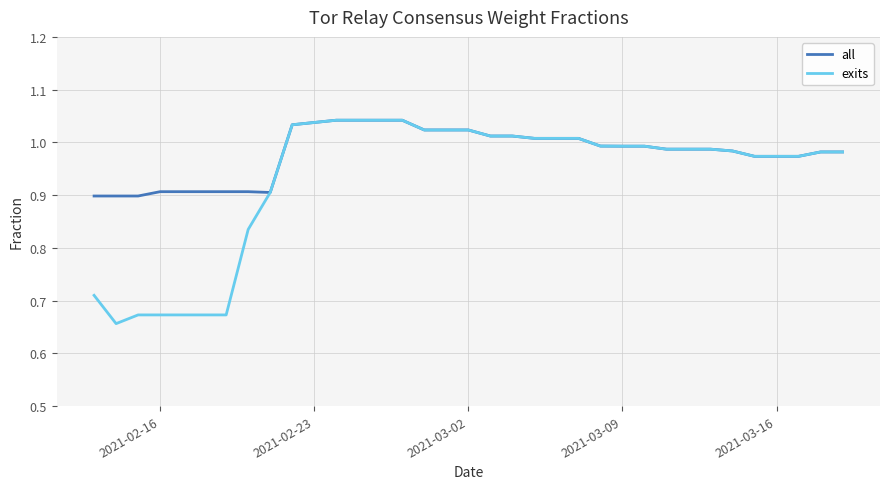

List the series in order of their overall mean, highest first.

all, exits